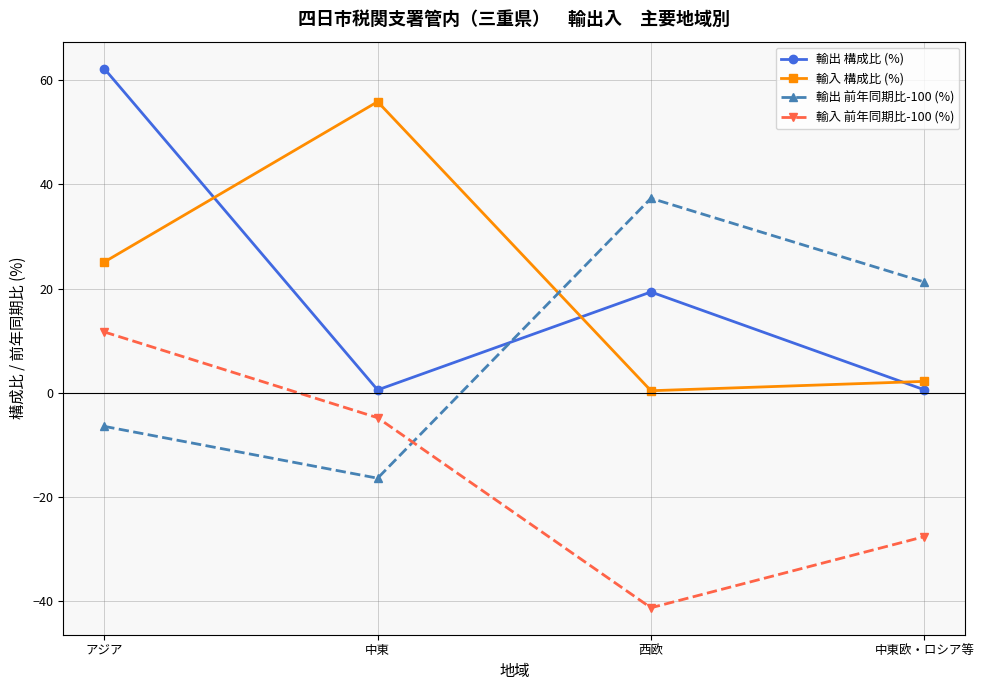

Which series has the widest spread of values?

輸出 構成比 (%)